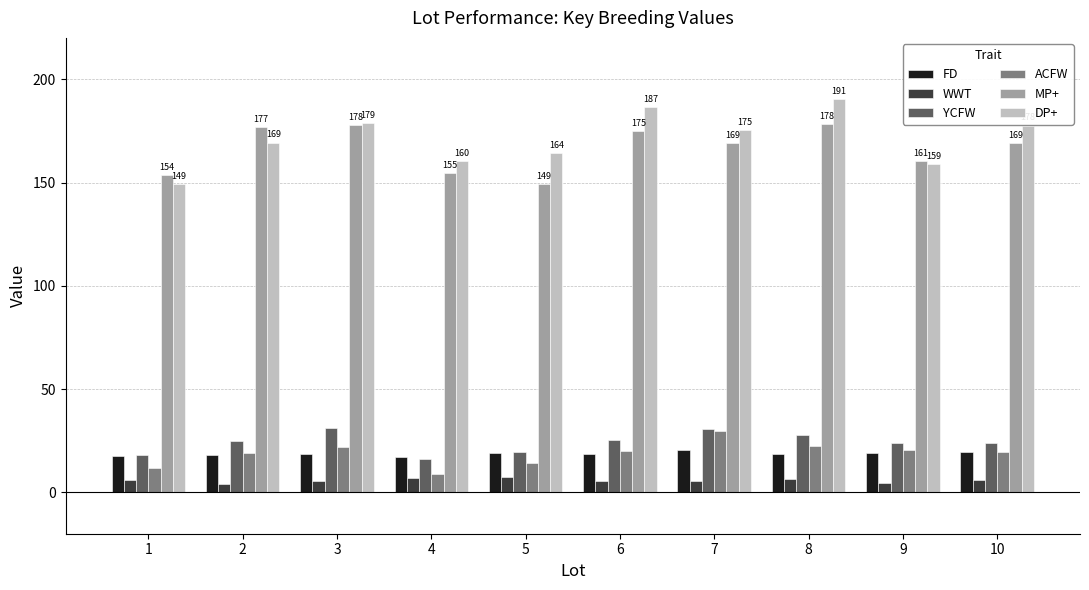

Is the value of FD at 4 greater than the value of ACFW at 7?

No